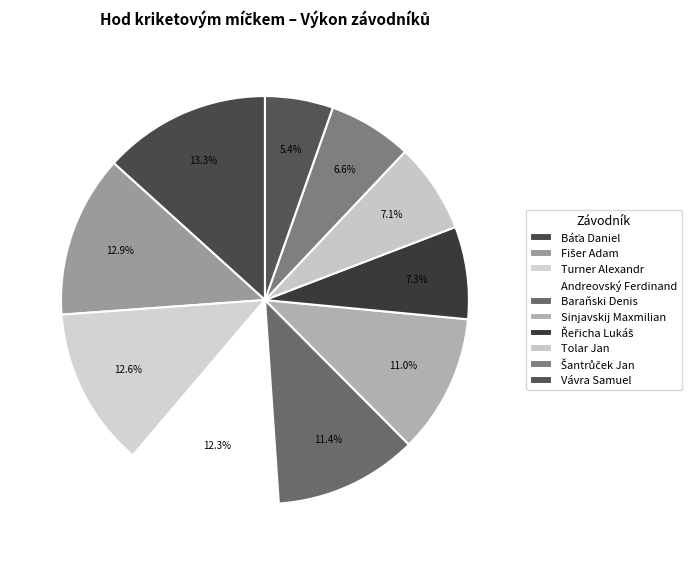

Does any single category account for the majority?

No